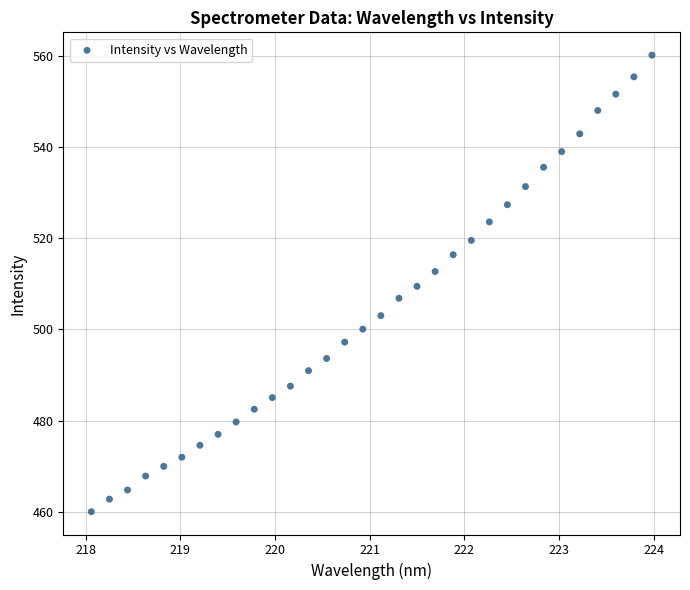

What is the range of Y values (max minus min)?

100.1